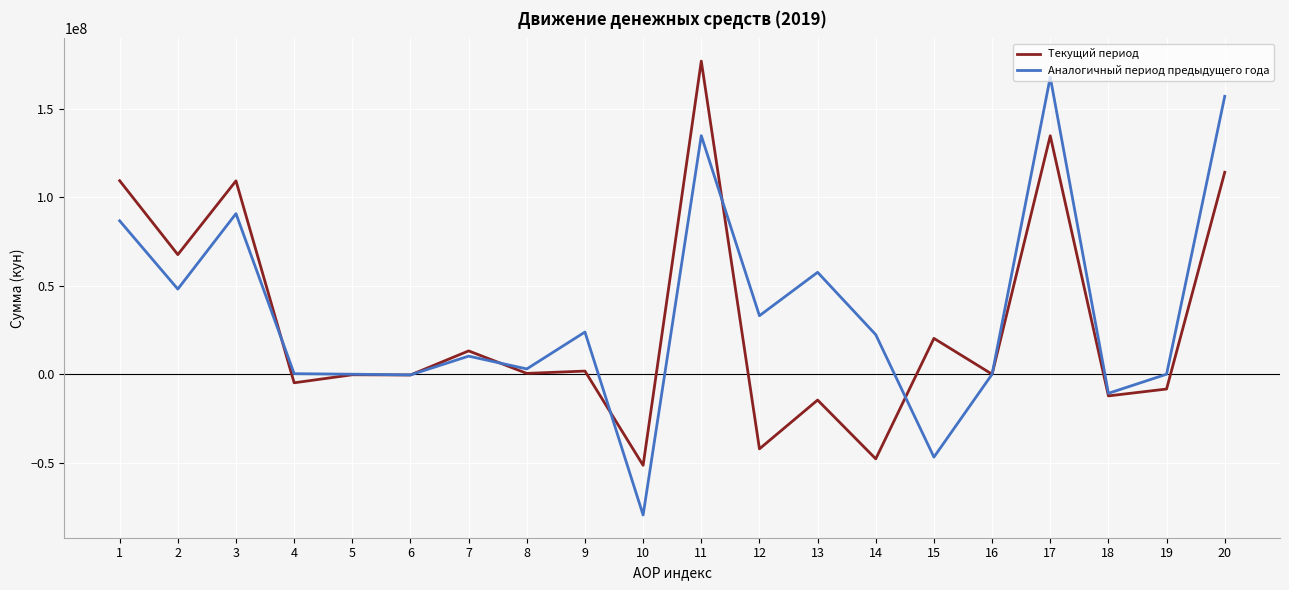

True or false: Аналогичный период предыдущего года and Текущий период cross at least once.

True